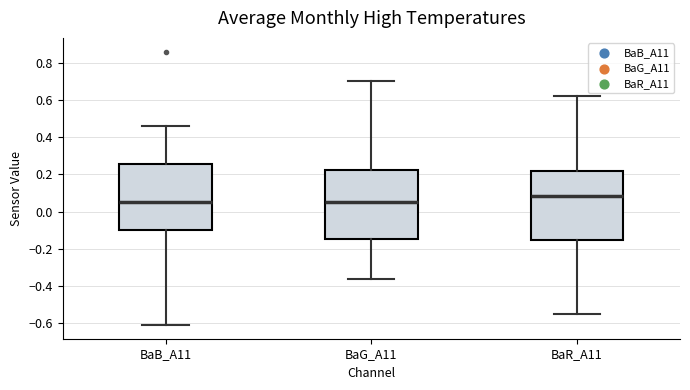

Which box has the highest median line?

BaR_A11